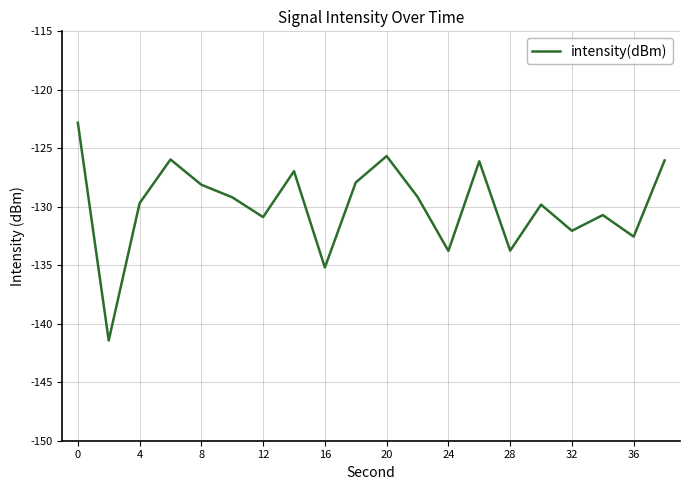

What is the maximum value shown in the chart?

-122.8